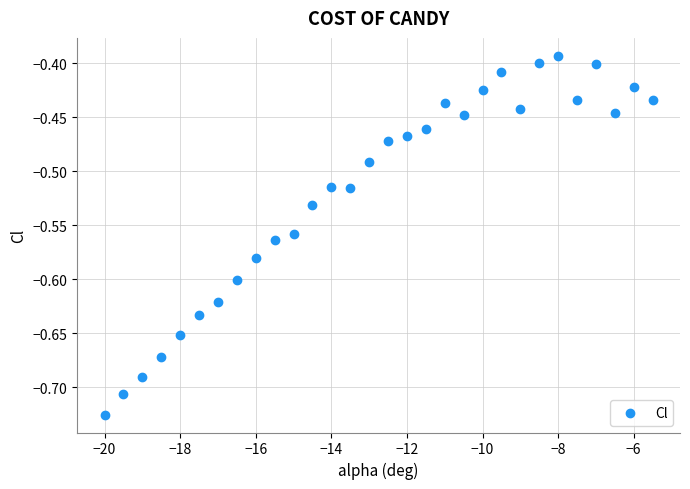

What is the range of Y values (max minus min)?

0.3